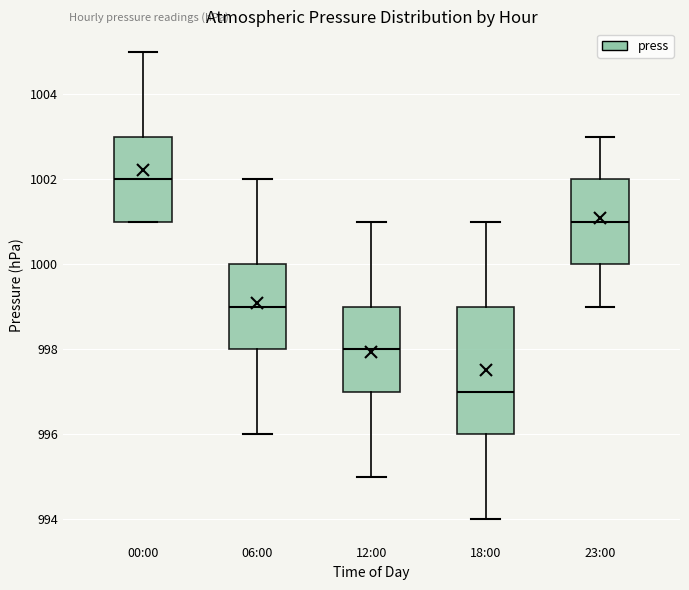

Reading left to right, read every box against the y-axis: the position of its median line, the range the box covers, and the ends of its whiskers. The values are not printed on the chart, so give them approximately, as read against the axis.

00:00: median 1002, box 1001 to 1003, whiskers 1001 to 1005
06:00: median 999, box 998 to 1000, whiskers 996 to 1002
12:00: median 998, box 997 to 999, whiskers 995 to 1001
18:00: median 997, box 996 to 999, whiskers 994 to 1001
23:00: median 1001, box 1000 to 1002, whiskers 999 to 1003